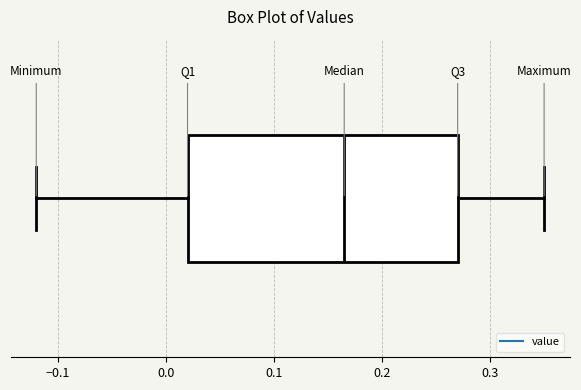

Where does the median line of the box sit on the x-axis? The values are not printed on the chart, so give them approximately, as read against the axis.

0.17